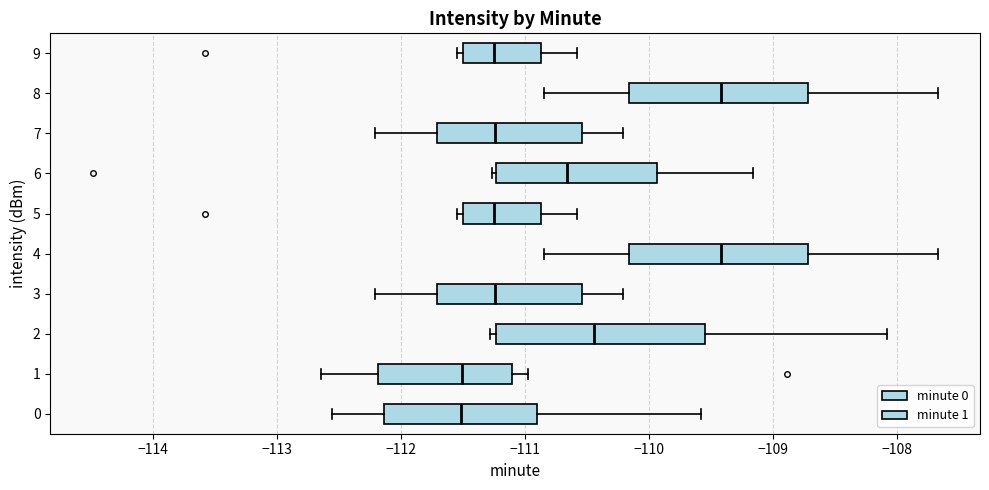

Reading bottom to top, read every box against the x-axis: the position of its median line, the range the box covers, and the ends of its whiskers. The values are not printed on the chart, so give them approximately, as read against the axis.

0: median -111.5, box -112.1 to -110.9, whiskers -112.6 to -109.6
1: median -111.5, box -112.2 to -111.1, whiskers -112.6 to -111.0
2: median -110.4, box -111.2 to -109.5, whiskers -111.3 to -108.1
3: median -111.2, box -111.7 to -110.5, whiskers -112.2 to -110.2
4: median -109.4, box -110.2 to -108.7, whiskers -110.8 to -107.7
5: median -111.2, box -111.5 to -110.9, whiskers -111.5 (just left of the box's left edge) to -110.6
6: median -110.7, box -111.2 to -109.9, whiskers -111.3 to -109.2
7: median -111.2, box -111.7 to -110.5, whiskers -112.2 to -110.2
8: median -109.4, box -110.2 to -108.7, whiskers -110.8 to -107.7
9: median -111.2, box -111.5 to -110.9, whiskers -111.5 (just left of the box's left edge) to -110.6